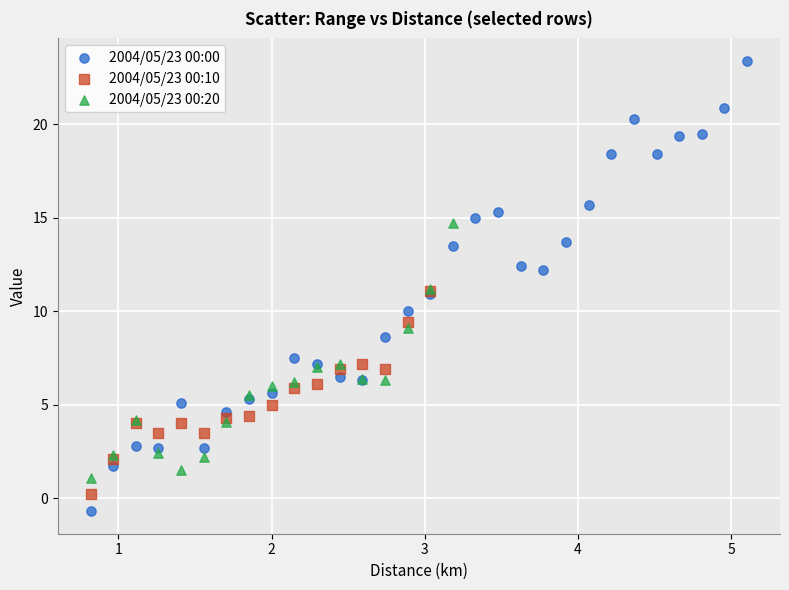

Which series has the largest Y range (max minus min)?

2004/05/23 00:00